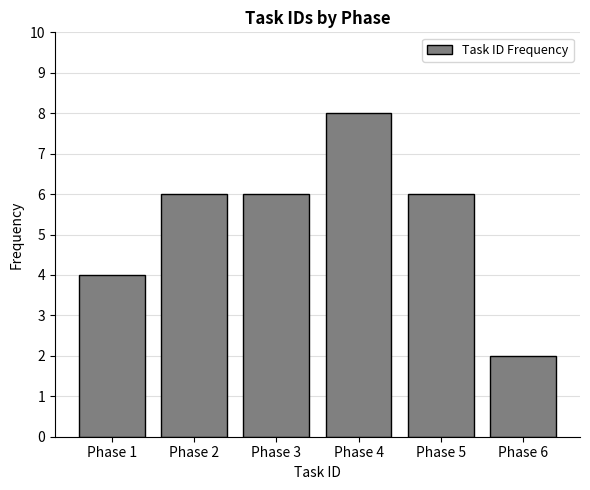

Reading left to right, list all the values displayed in this chart.

Phase 1=4	Phase 2=6	Phase 3=6	Phase 4=8	Phase 5=6	Phase 6=2